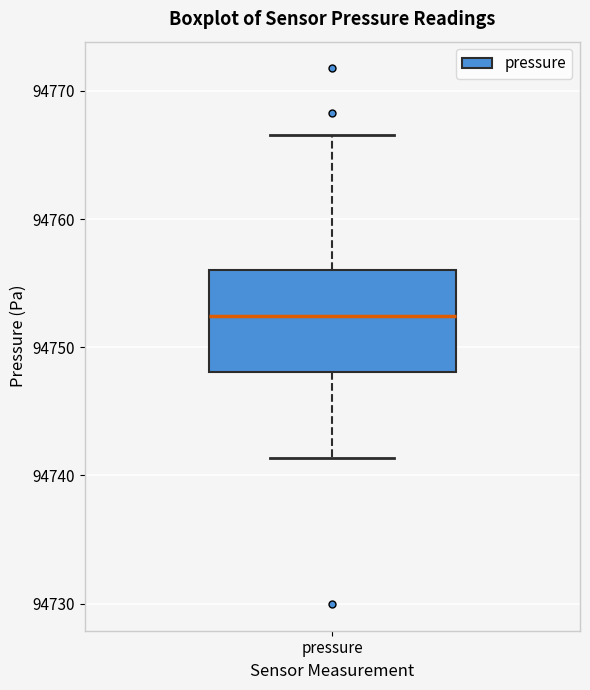

Where is the upper edge of the box for pressure on the y-axis? The values are not printed on the chart, so give them approximately, as read against the axis.

94756